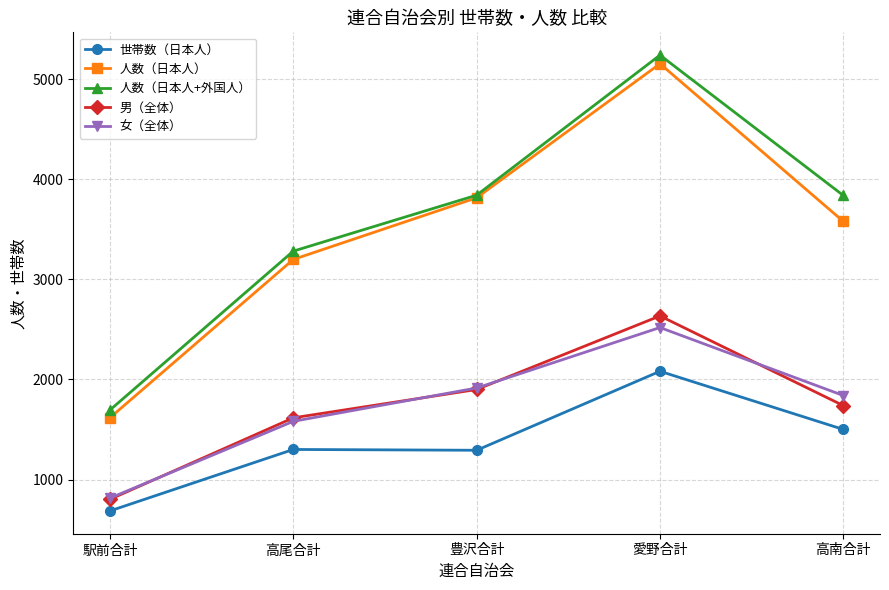

Which series has the largest range (max minus min)?

人数（日本人+外国人）